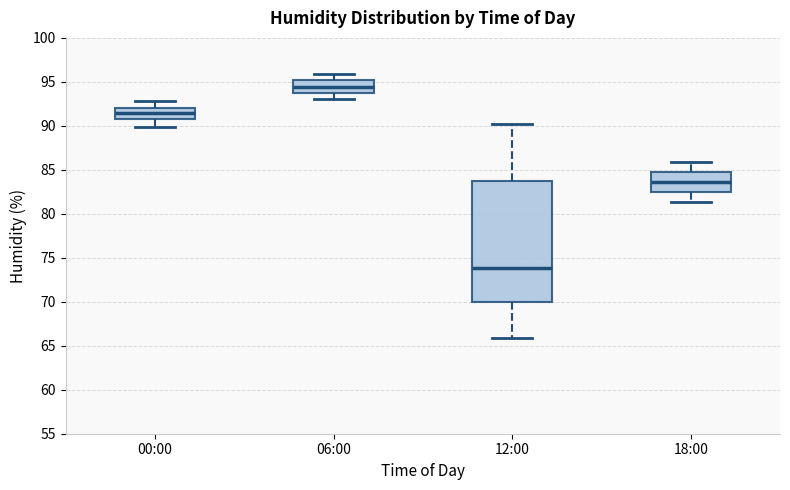

Comparing the boxes themselves (not the whiskers), which one is the tallest?

12:00